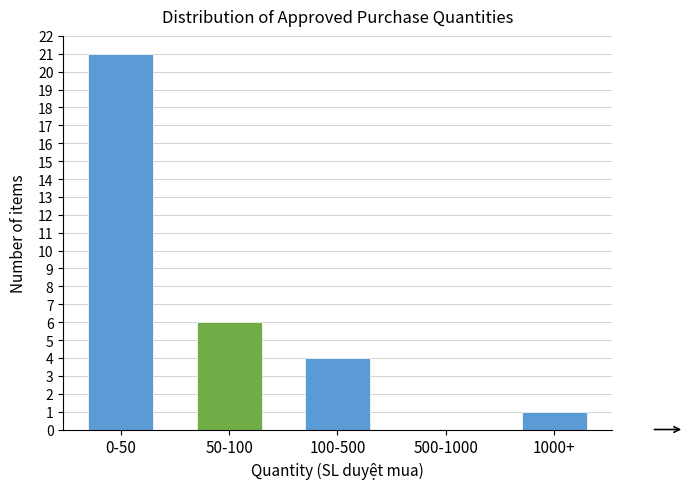

Reading left to right, list all the values displayed in this chart.

0-50=21	50-100=6	100-500=4	500-1000=0	1000+=1